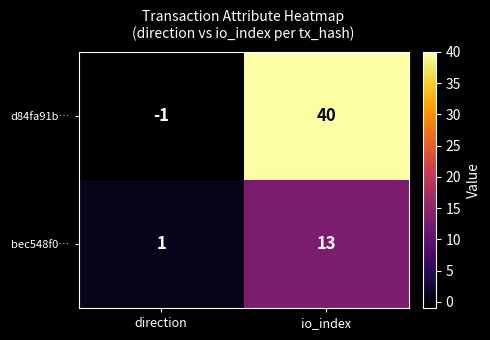

Rank the series by their maximum value, from lowest to highest.

bec548f0…, d84fa91b…